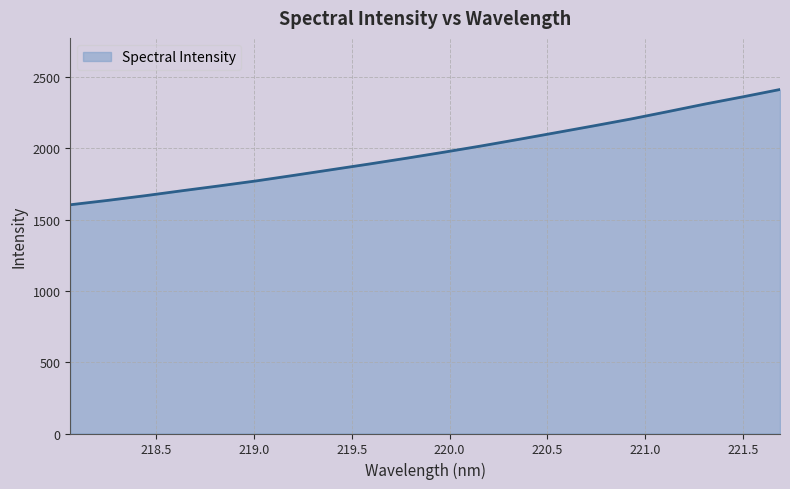

What is the smallest value displayed?

1604.6